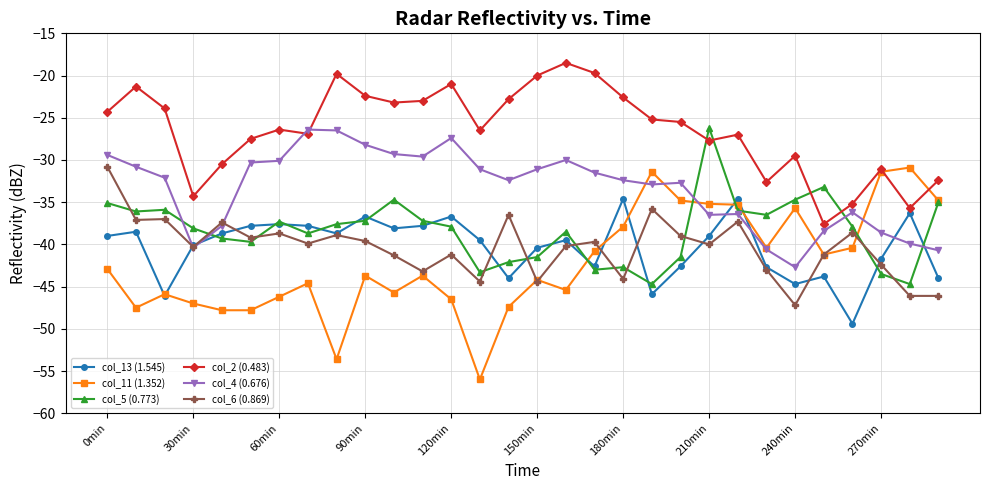

Which series has the largest total across all categories?

col_2 (0.483)